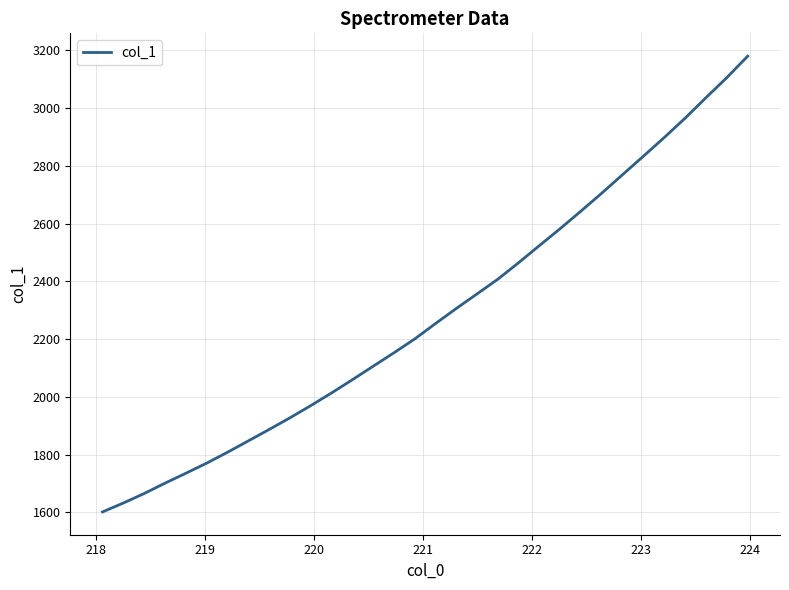

What is the maximum value shown in the chart?

3180.1